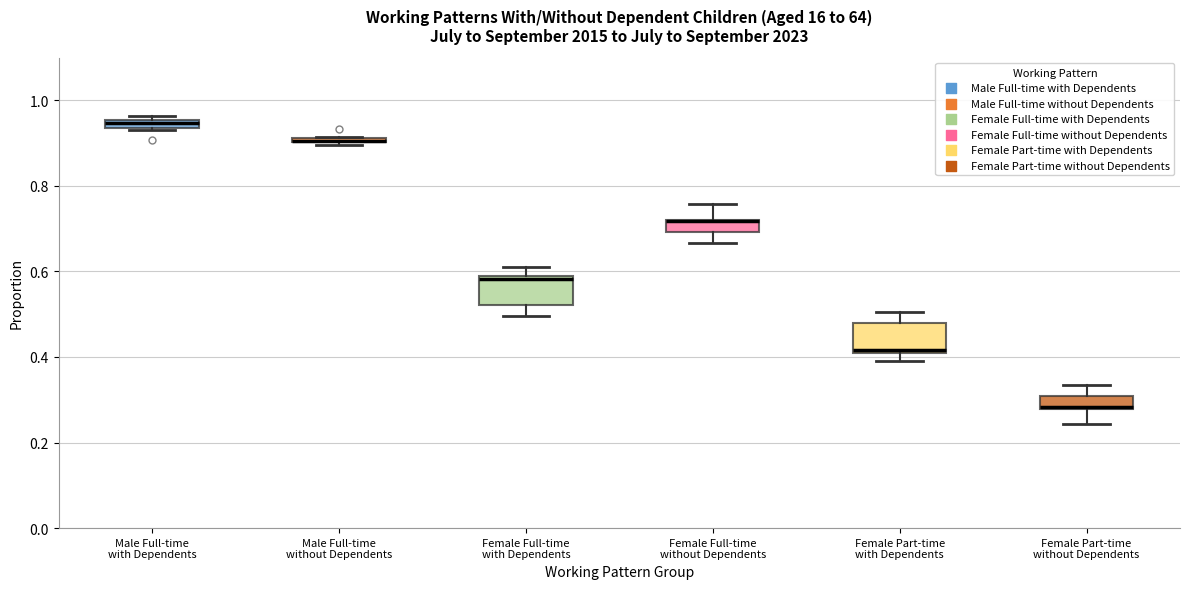

Where is the lower edge of the box for Female Part-time without Dependents on the y-axis? The values are not printed on the chart, so give them approximately, as read against the axis.

0.28